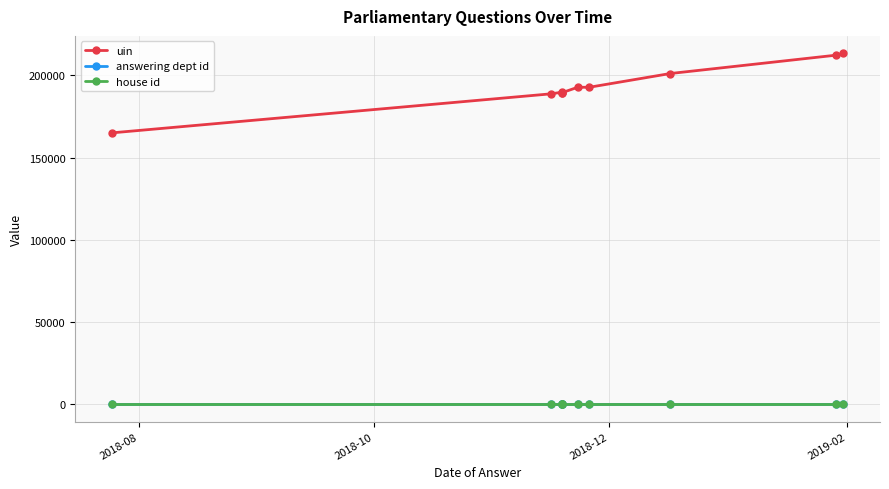

What is the value of the uin point at the 1st from the left?

165035